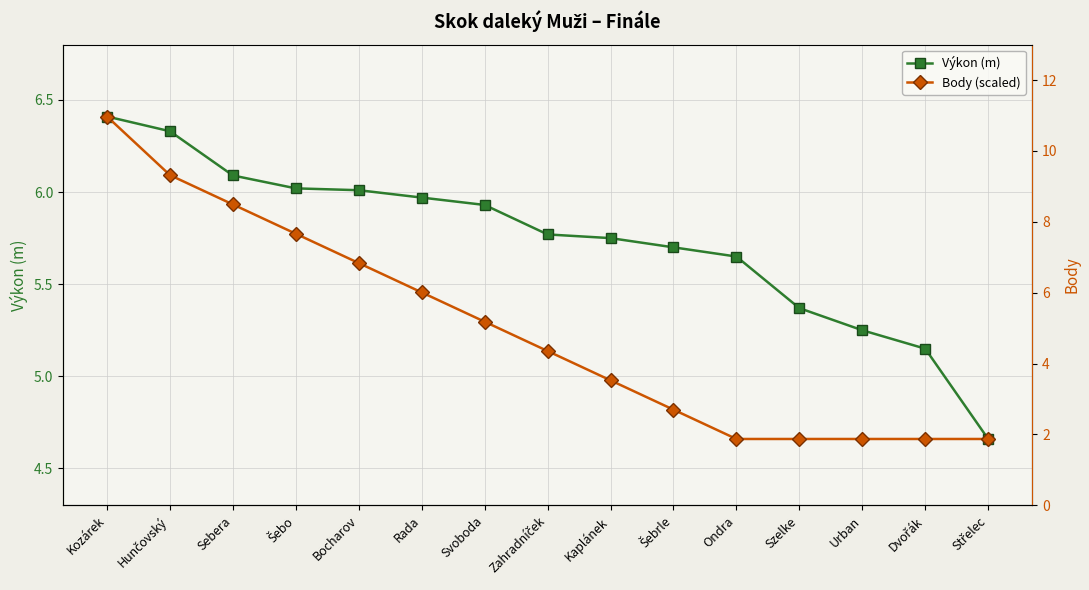

True or false: Body (scaled) and Výkon (m) intersect in this chart.

False